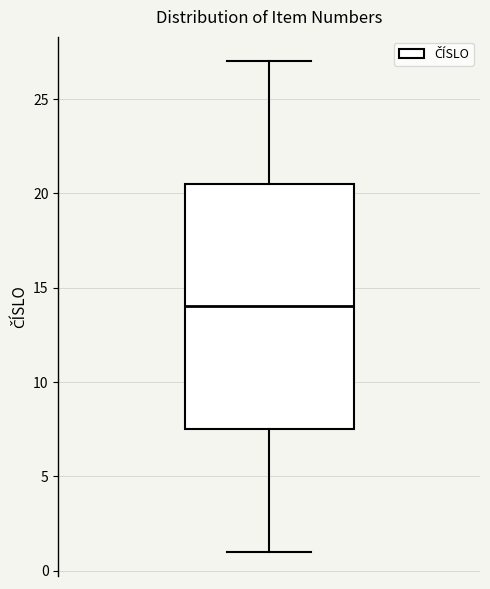

Read this box plot against the y-axis: the position of the median line, the range covered by the box, and the ends of both whiskers. The values are not printed on the chart, so give them approximately, as read against the axis.

median 14.0, box 7.5 to 20.5, whiskers 1.0 to 27.0